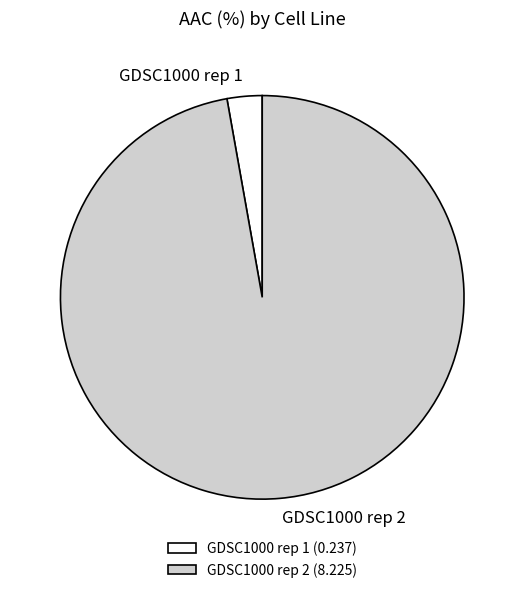

Is there any slice that represents more than half of the pie?

Yes